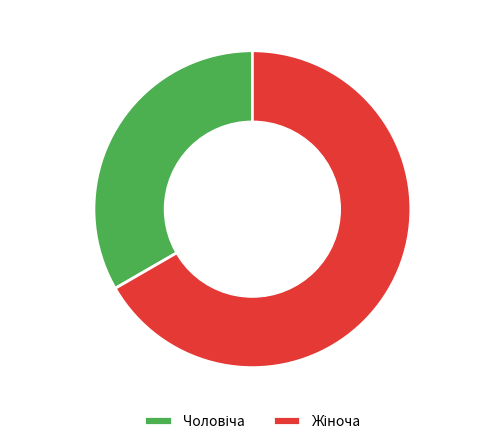

Does any single category account for the majority?

Yes